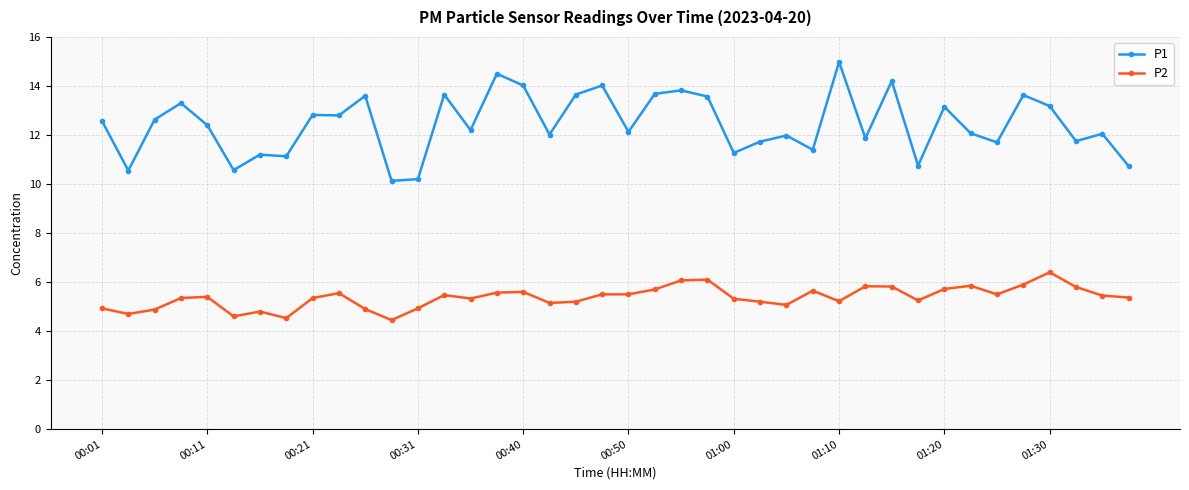

What is the lowest value of the P1 series?

10.1